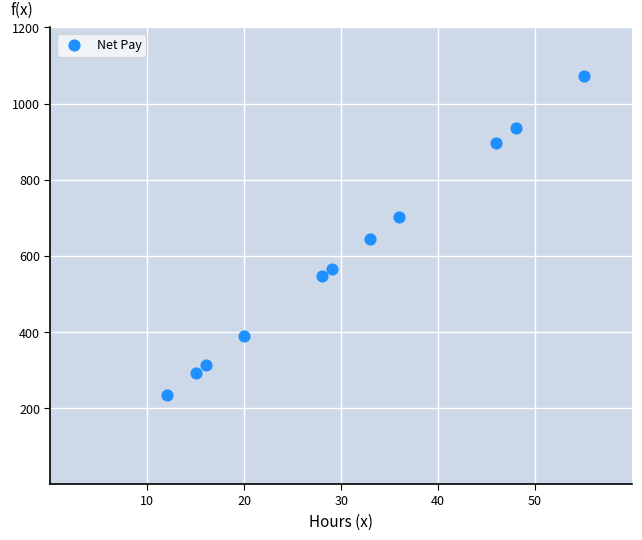

What is the average X value?

30.7